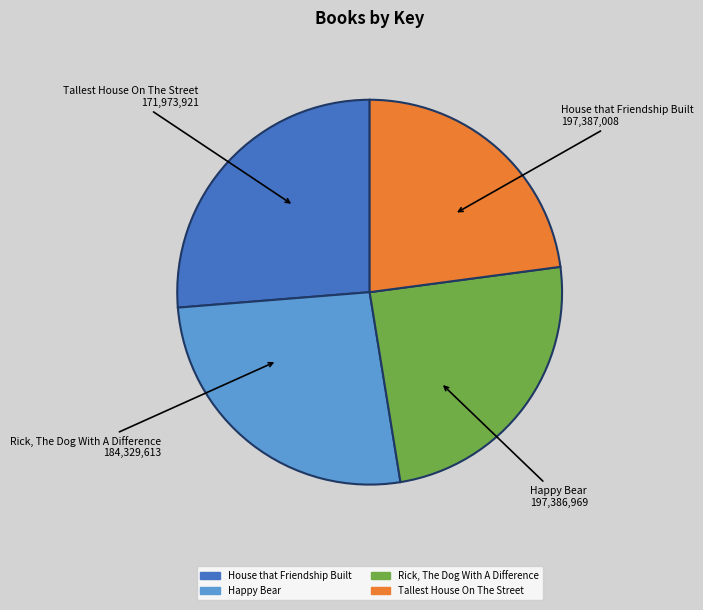

Is the sum of Happy Bear and House that Friendship Built greater than half?

Yes